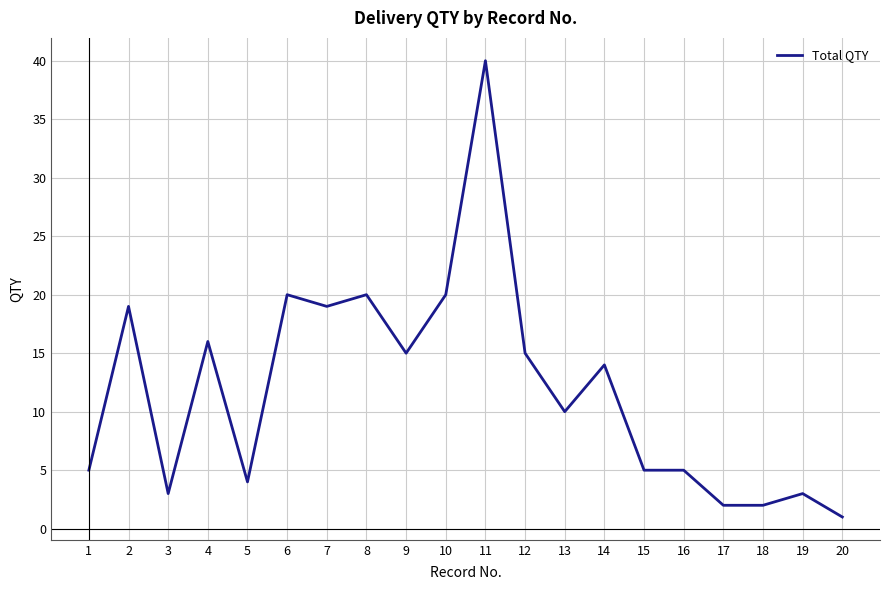

What is the difference between the maximum and minimum values?

39